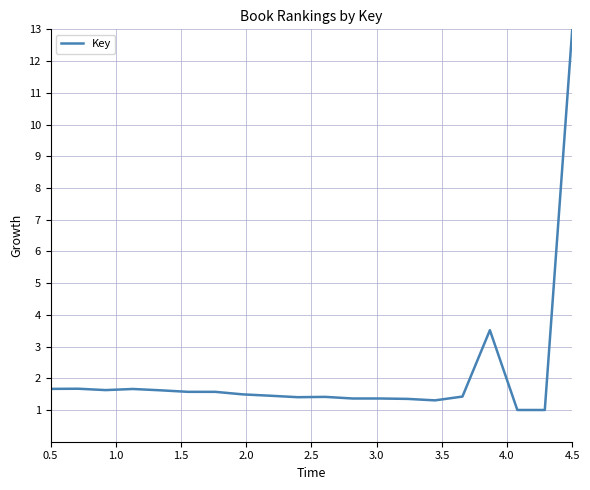

What is the minimum value shown in the chart?

1.0